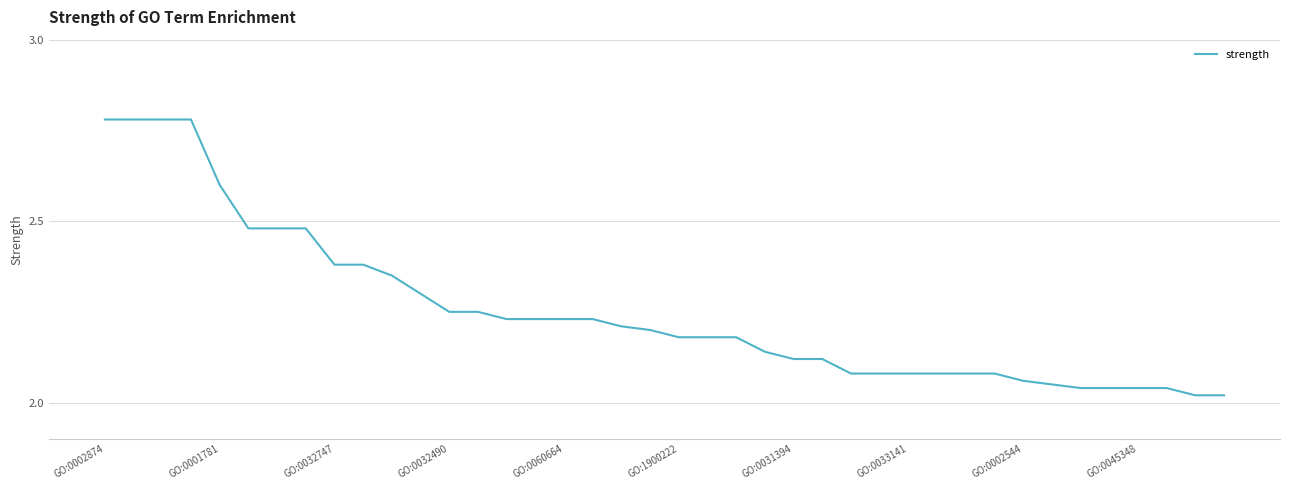

What is the minimum value shown in the chart?

2.0